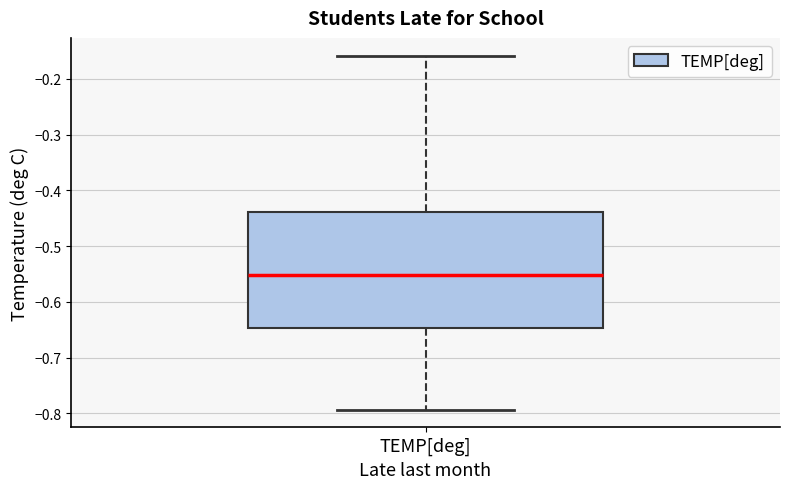

Transcribe this box plot: give where the median line is, the range the box spans, and where the two whiskers end, as read against the y-axis. The values are not printed on the chart, so give them approximately, as read against the axis.

median -0.55, box -0.65 to -0.44, whiskers -0.79 to -0.16